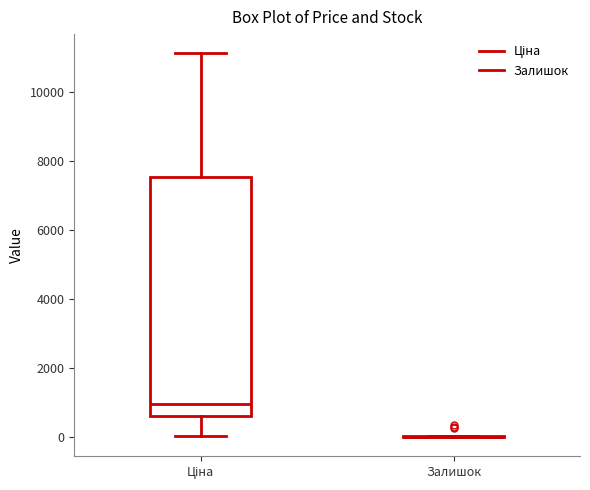

Which box is the tallest, from its lower edge to its upper edge?

Ціна